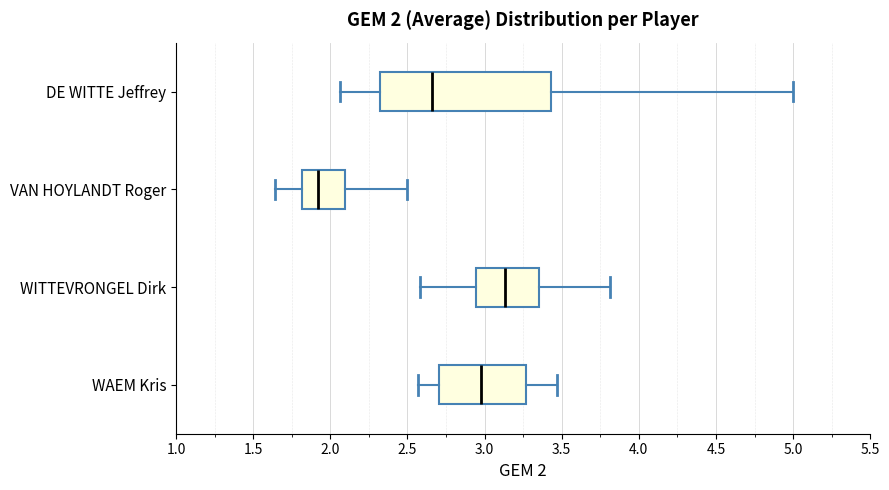

Which box's median line is the furthest to the left?

VAN HOYLANDT Roger